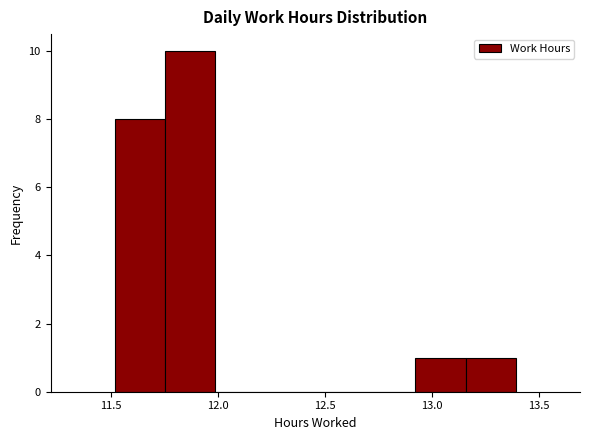

Reading left to right, list every bar in this chart as the range it spans on the x-axis followed by its height. Neither the bar edges nor the heights are printed on the chart, so give them approximately, as read against the axes.

11.50 to 11.75: 8
11.75 to 12.00: 10
12.00 to 12.20: 0
12.20 to 12.45: 0
12.45 to 12.70: 0
12.70 to 12.90: 0
12.90 to 13.15: 1
13.15 to 13.40: 1